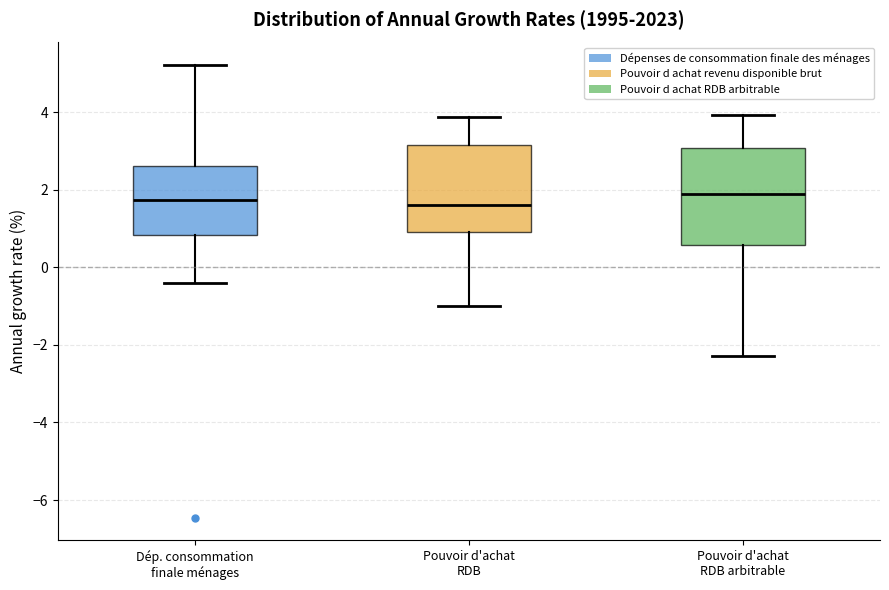

Reading left to right, read every box against the y-axis: the position of its median line, the range the box covers, and the ends of its whiskers. The values are not printed on the chart, so give them approximately, as read against the axis.

Dép. consommation finale ménages: median 1.8, box 0.8 to 2.6, whiskers -0.4 to 5.2
Pouvoir d'achat RDB: median 1.6, box 1.0 to 3.2, whiskers -1.0 to 3.8
Pouvoir d'achat RDB arbitrable: median 1.8, box 0.6 to 3.0, whiskers -2.2 to 4.0